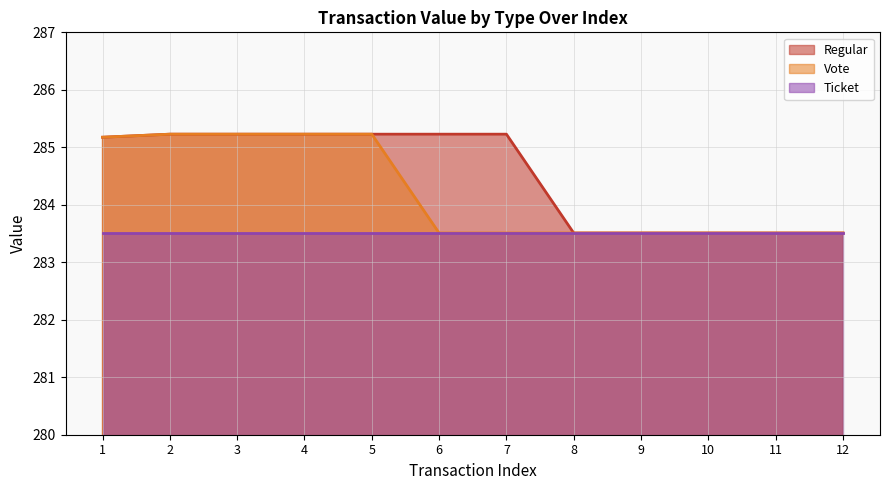

Read the Vote value at 3.

285.2